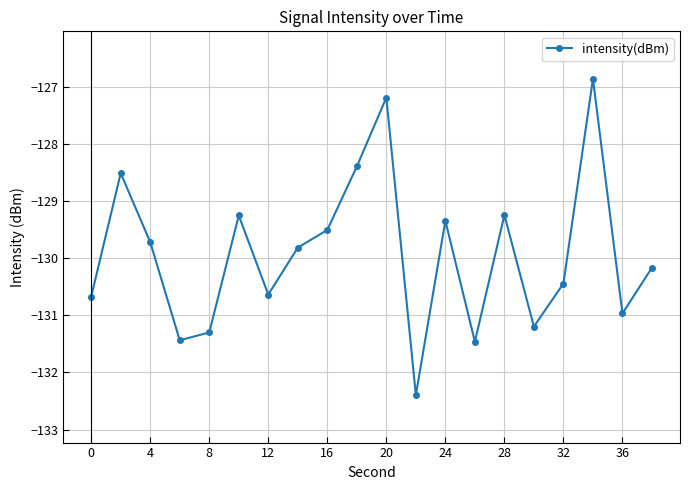

How many points are higher than both their immediate neighbors (excluding endpoints)?

6